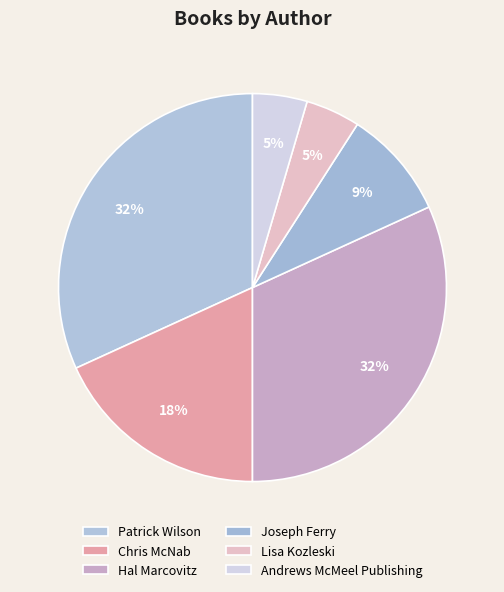

How many slices are in this pie chart?

6